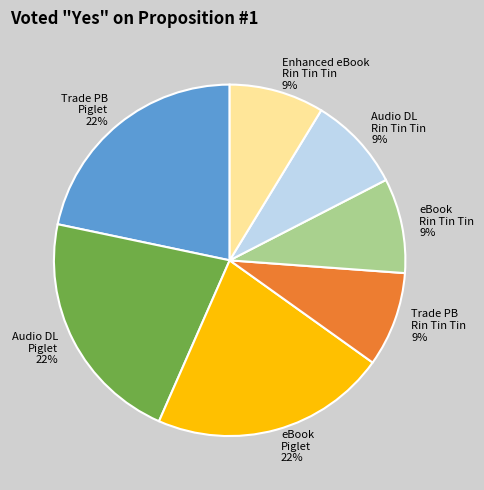

Count the number of slices in the pie.

7